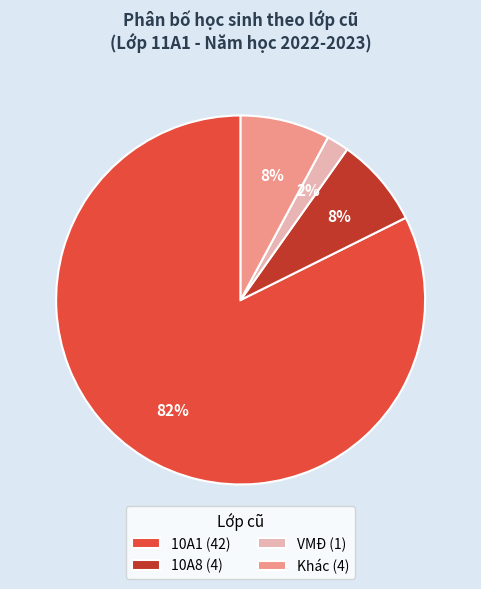

Is it true that 10A8 (4) is 8% of the pie?

True